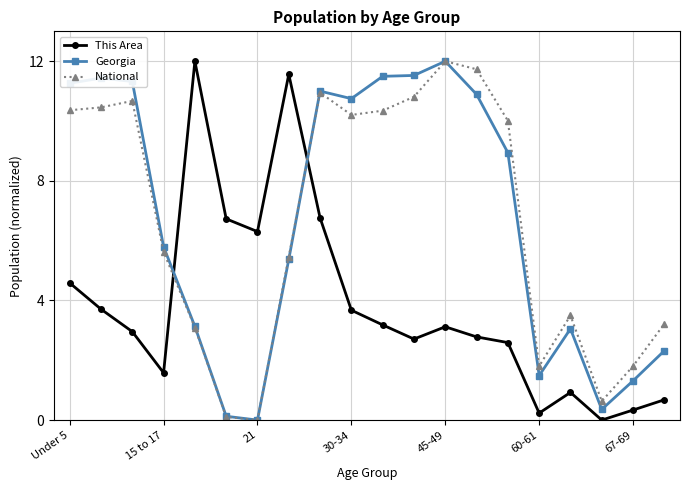

What is the value of the This Area point at the 1st from the left?

4.6